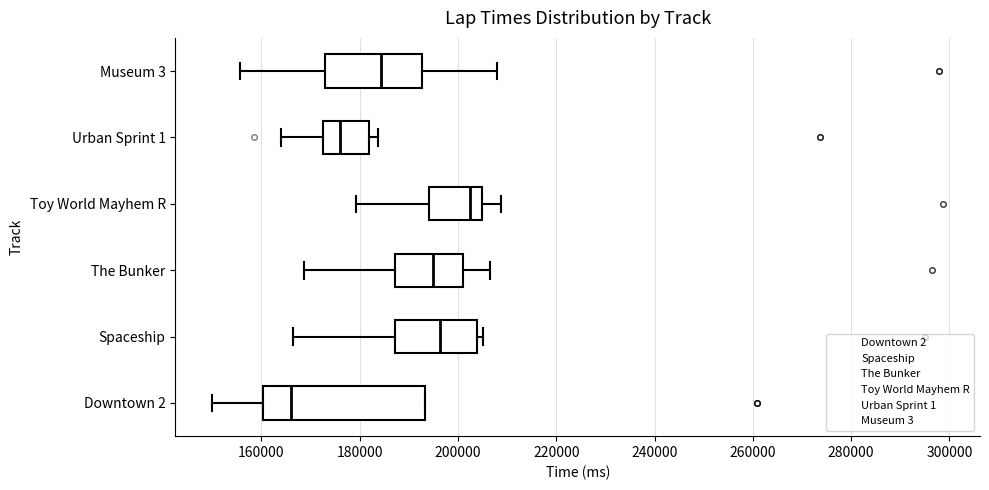

Comparing the boxes themselves (not the whiskers), which one is the widest?

Downtown 2